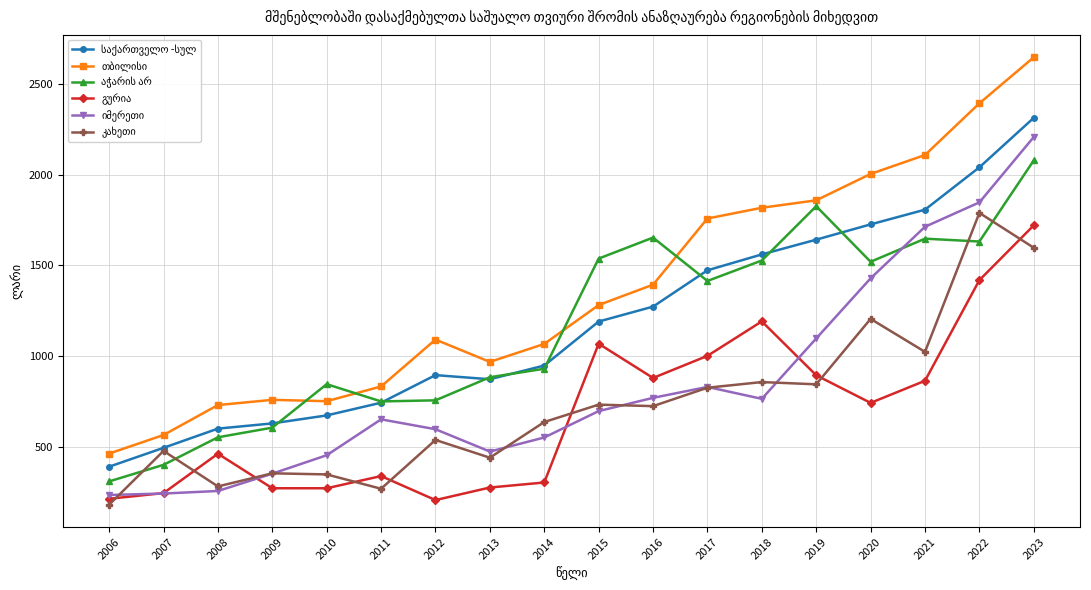

What is the maximum value shown in the chart?

2646.7